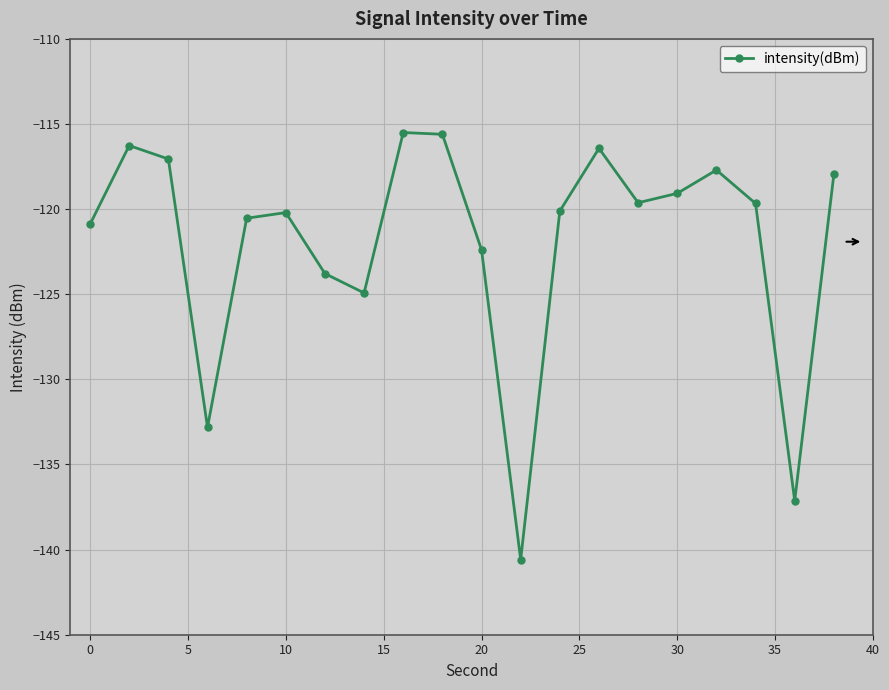

How many interior local peaks (higher than both neighbors) does the data have?

5